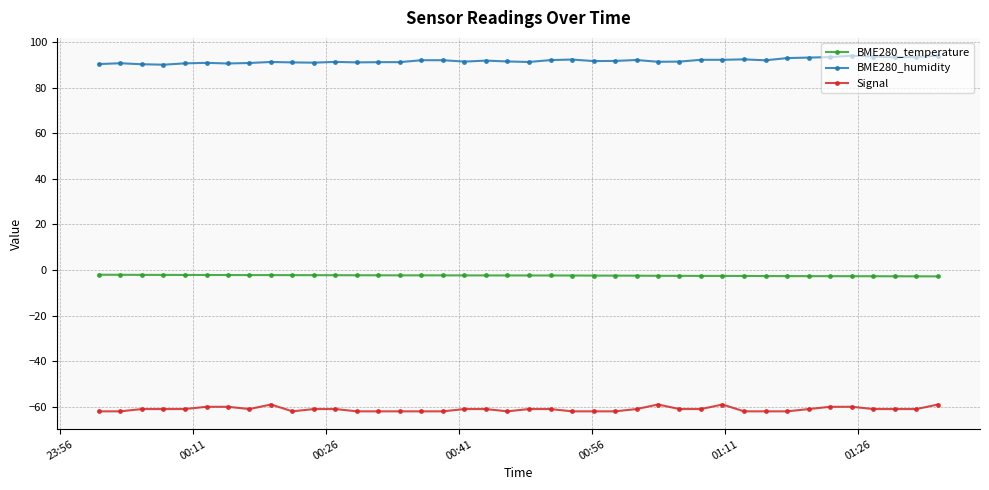

What is the difference between the maximum and minimum values in the BME280_humidity series?

4.0